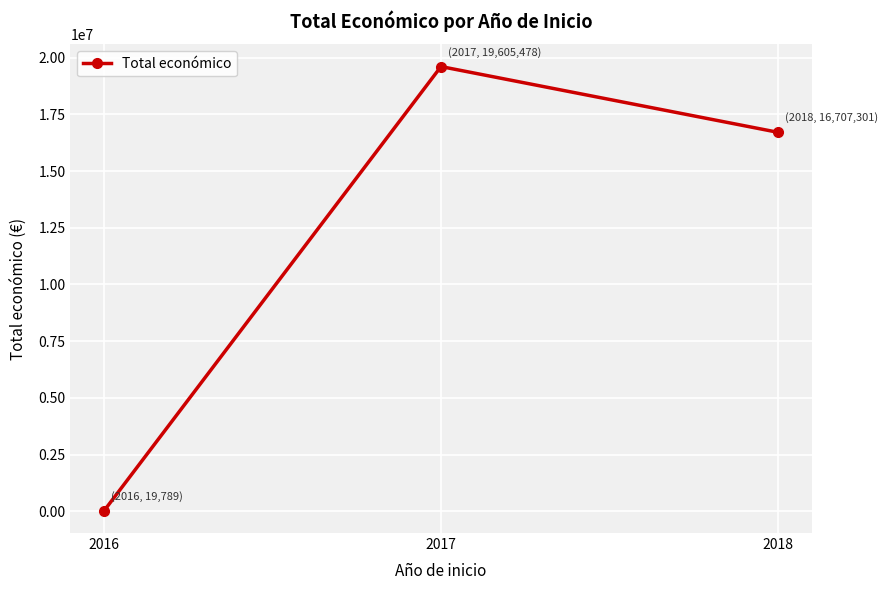

What is the difference between the values at 2018 and 2016?

16687512